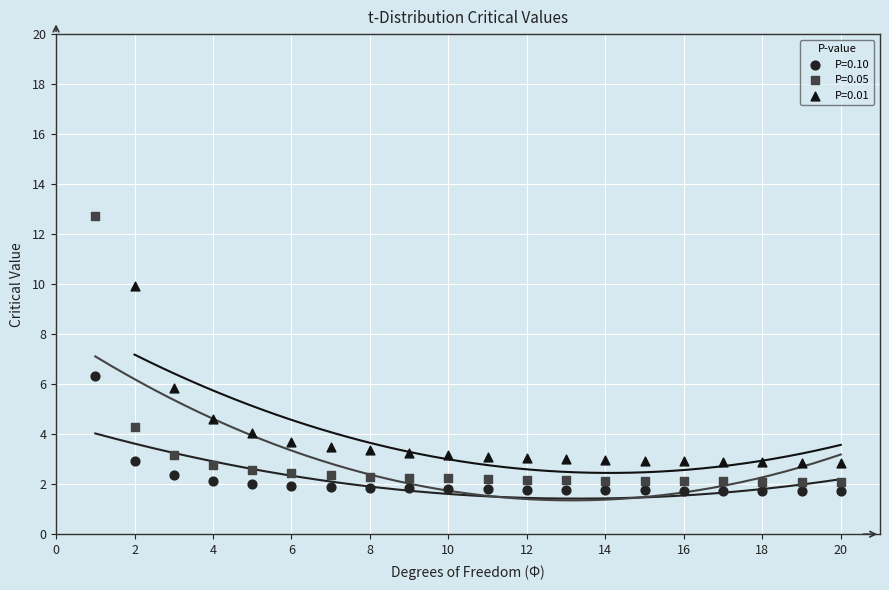

Which series reaches the maximum Y coordinate?

P=0.05